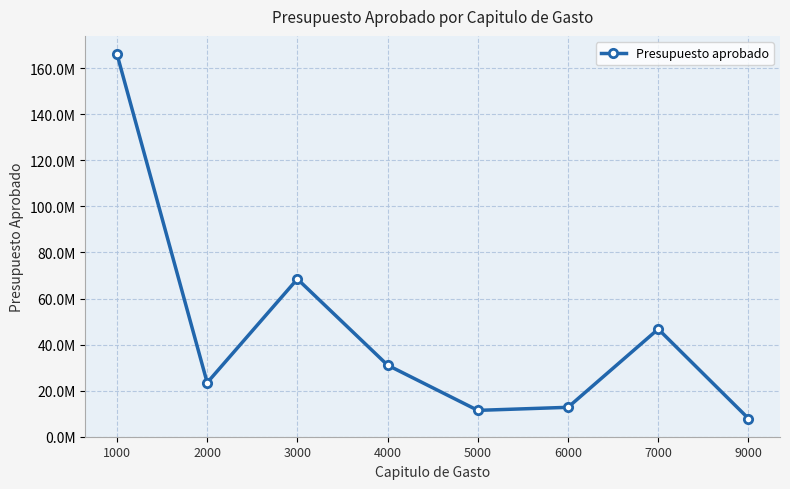

Reading left to right, what are all the values shown in this chart?

166159501	23452576	68492345	31062944	11429821	12760123	46751588	7899133